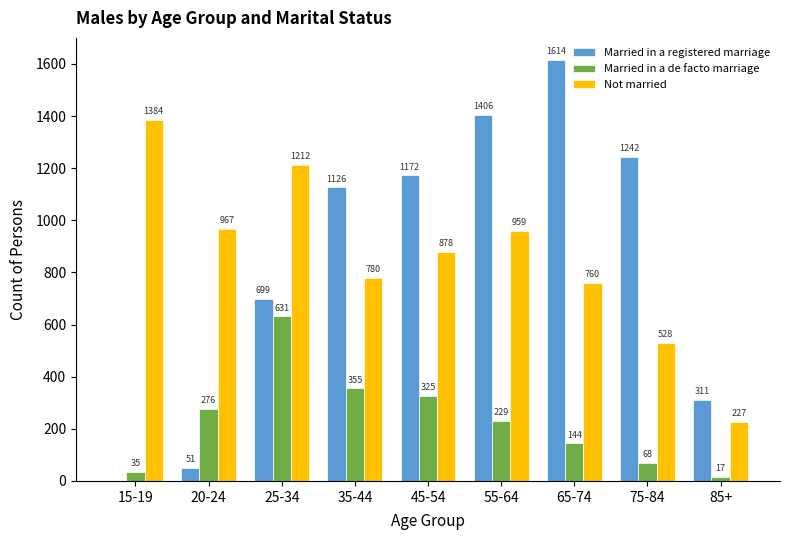

Which category has the highest value across all series?

65-74